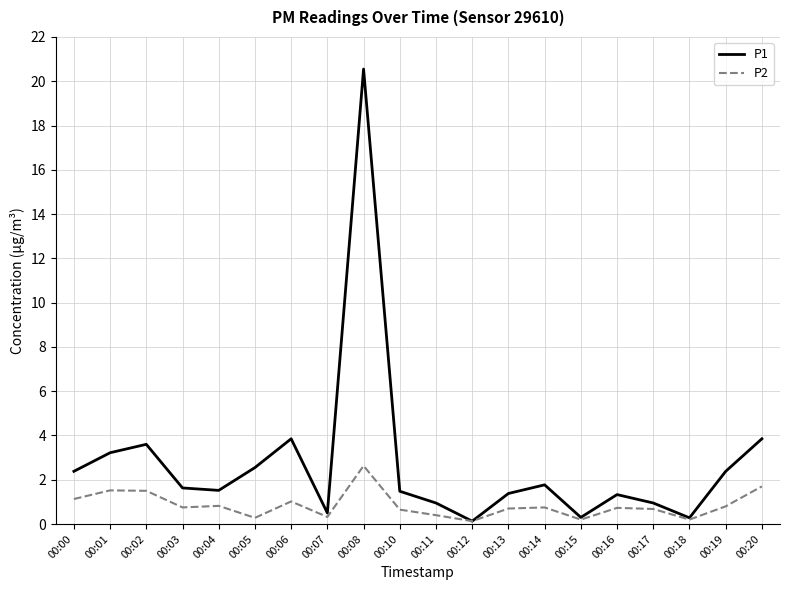

Rank the series by their maximum value, from lowest to highest.

P2, P1